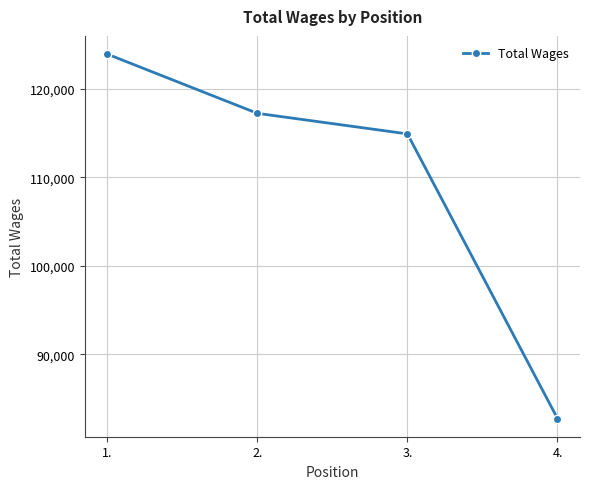

Reading left to right, what are all the values shown in this chart?

1.=123931	2.=117237	3.=114913	4.=82741